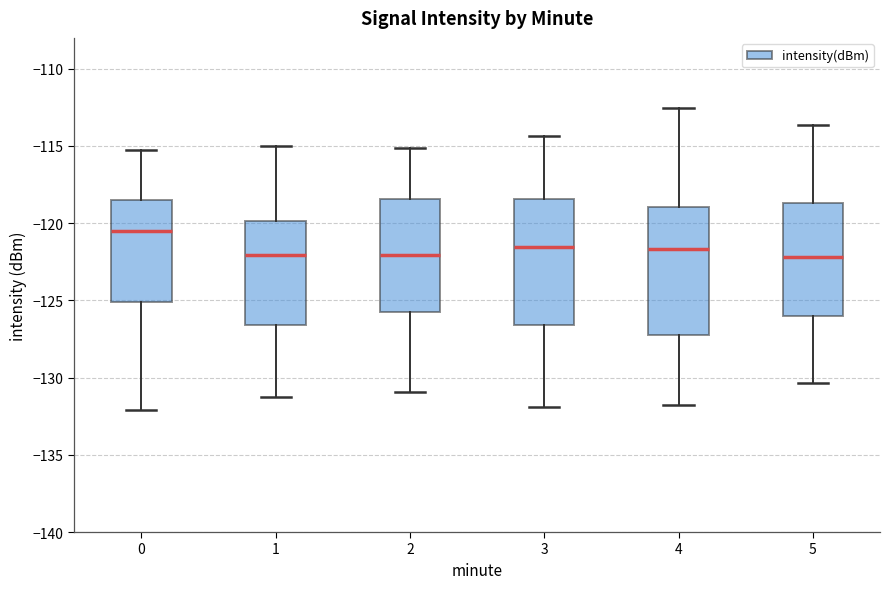

Reading left to right, read every box against the y-axis: the position of its median line, the range the box covers, and the ends of its whiskers. The values are not printed on the chart, so give them approximately, as read against the axis.

0: median -120.5, box -125.0 to -118.5, whiskers -132.0 to -115.5
1: median -122.0, box -126.5 to -120.0, whiskers -131.0 to -115.0
2: median -122.0, box -126.0 to -118.5, whiskers -131.0 to -115.0
3: median -121.5, box -126.5 to -118.5, whiskers -132.0 to -114.5
4: median -121.5, box -127.5 to -119.0, whiskers -132.0 to -112.5
5: median -122.0, box -126.0 to -118.5, whiskers -130.5 to -113.5